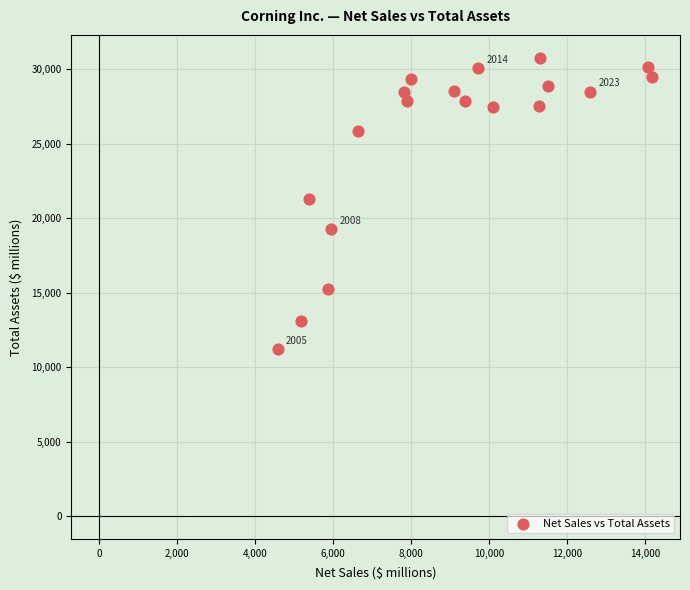

What is the range of X values (max minus min)?

9610